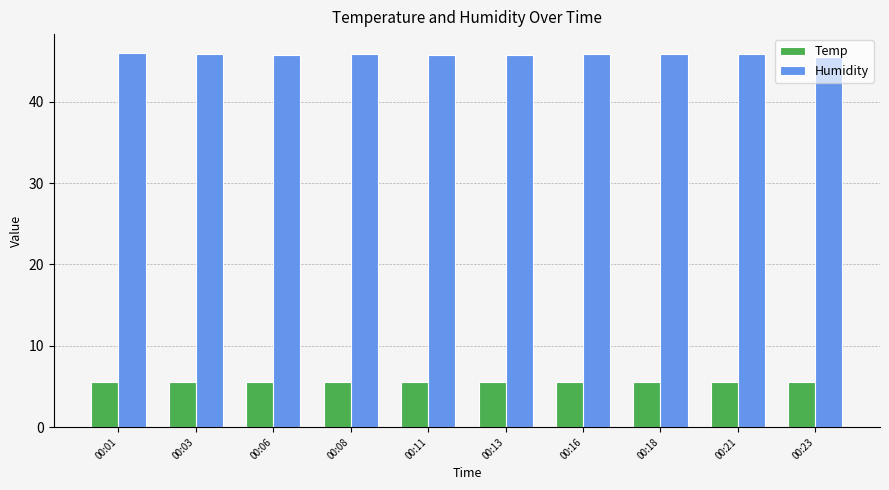

At 00:18, list the series in order from smallest to largest.

Temp, Humidity